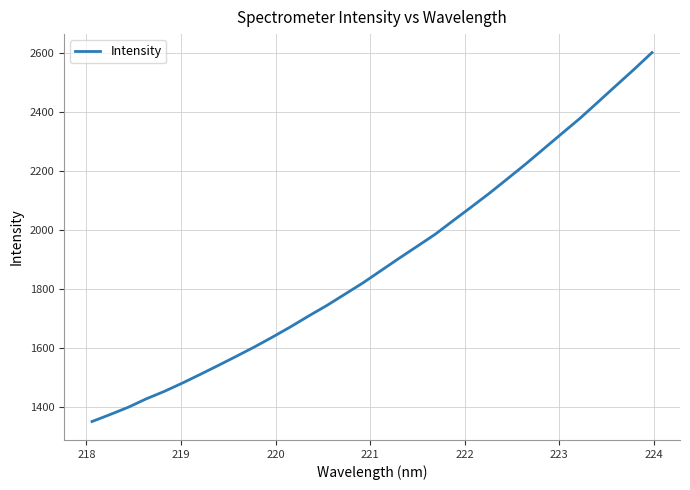

What is the greatest value displayed?

2603.1